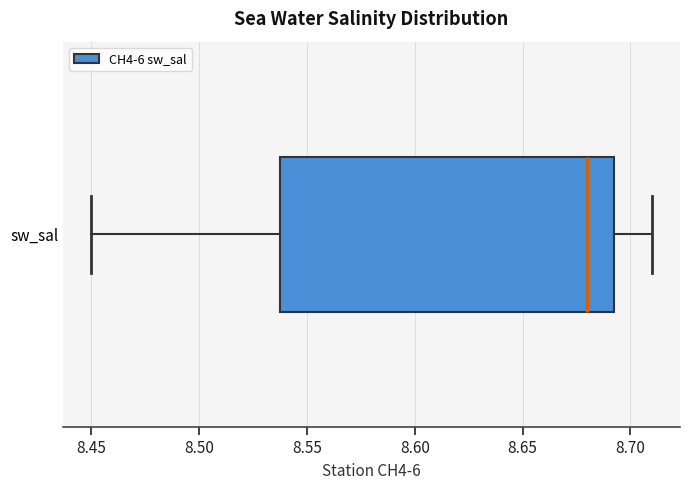

Where does the median line of the box for sw_sal sit on the x-axis? The values are not printed on the chart, so give them approximately, as read against the axis.

8.680